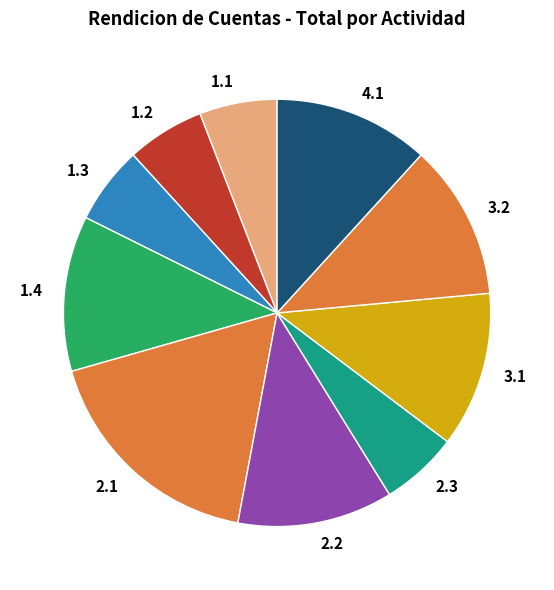

Is 1.4 the majority of the pie?

No